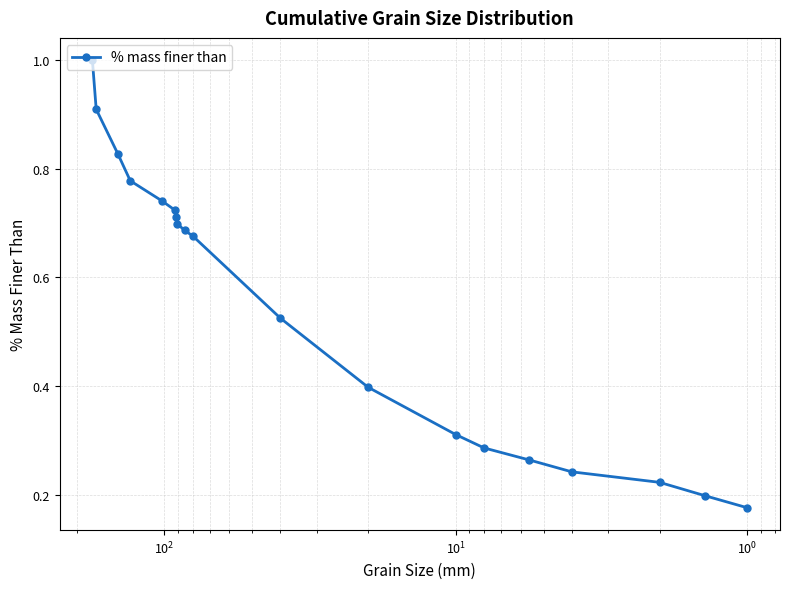

Reading left to right, extract all data points from this chart.

1.0	0.9	0.8	0.8	0.7	0.7	0.7	0.7	0.7	0.7	0.5	0.4	0.3	0.3	0.3	0.2	0.2	0.2	0.2